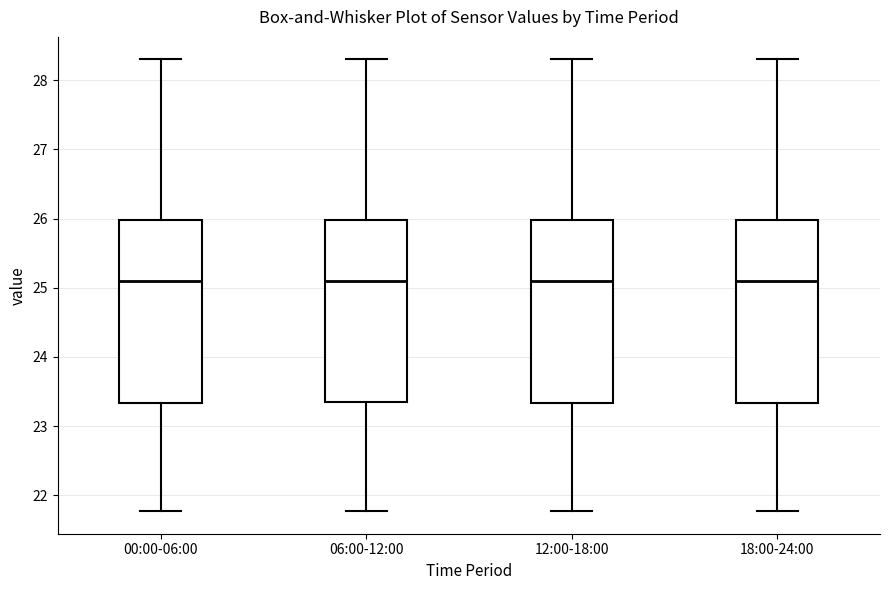

Reading left to right, read every box against the y-axis: the position of its median line, the range the box covers, and the ends of its whiskers. The values are not printed on the chart, so give them approximately, as read against the axis.

00:00-06:00: median 25.1, box 23.3 to 26.0, whiskers 21.8 to 28.3
06:00-12:00: median 25.1, box 23.4 to 26.0, whiskers 21.8 to 28.3
12:00-18:00: median 25.1, box 23.3 to 26.0, whiskers 21.8 to 28.3
18:00-24:00: median 25.1, box 23.3 to 26.0, whiskers 21.8 to 28.3